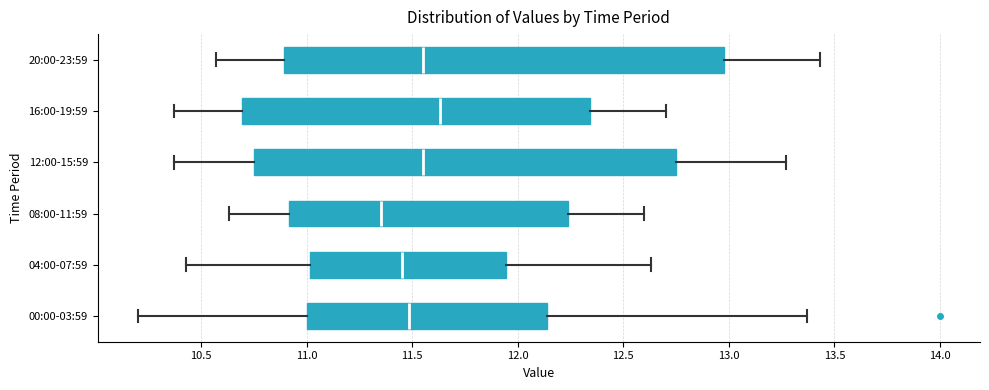

Reading bottom to top, read every box against the x-axis: the position of its median line, the range the box covers, and the ends of its whiskers. The values are not printed on the chart, so give them approximately, as read against the axis.

00:00-03:59: median 11.50, box 11.00 to 12.15, whiskers 10.20 to 13.35
04:00-07:59: median 11.45, box 11.00 to 11.95, whiskers 10.45 to 12.65
08:00-11:59: median 11.35, box 10.90 to 12.25, whiskers 10.65 to 12.60
12:00-15:59: median 11.55, box 10.75 to 12.75, whiskers 10.35 to 13.25
16:00-19:59: median 11.65, box 10.70 to 12.35, whiskers 10.35 to 12.70
20:00-23:59: median 11.55, box 10.90 to 13.00, whiskers 10.55 to 13.45